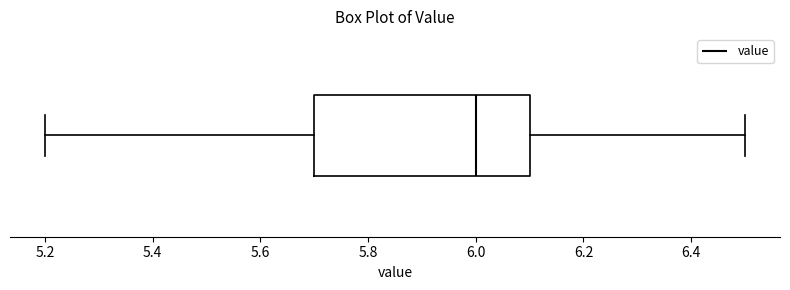

Transcribe this box plot: give where the median line is, the range the box spans, and where the two whiskers end, as read against the x-axis. The values are not printed on the chart, so give them approximately, as read against the axis.

median 6.0, box 5.7 to 6.1, whiskers 5.2 to 6.5